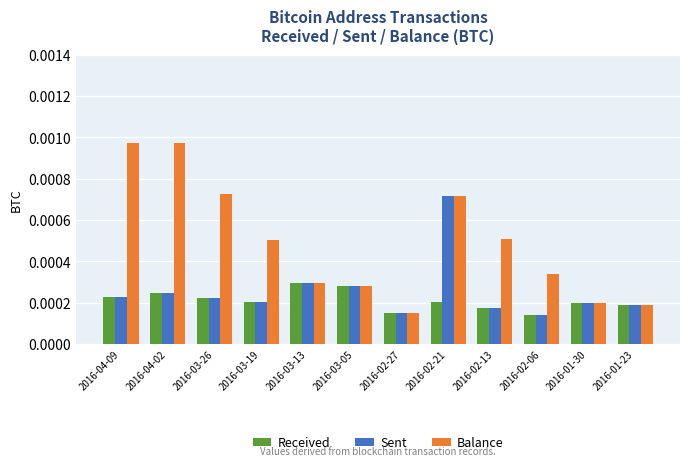

What position from the right is 2016-03-26?

10